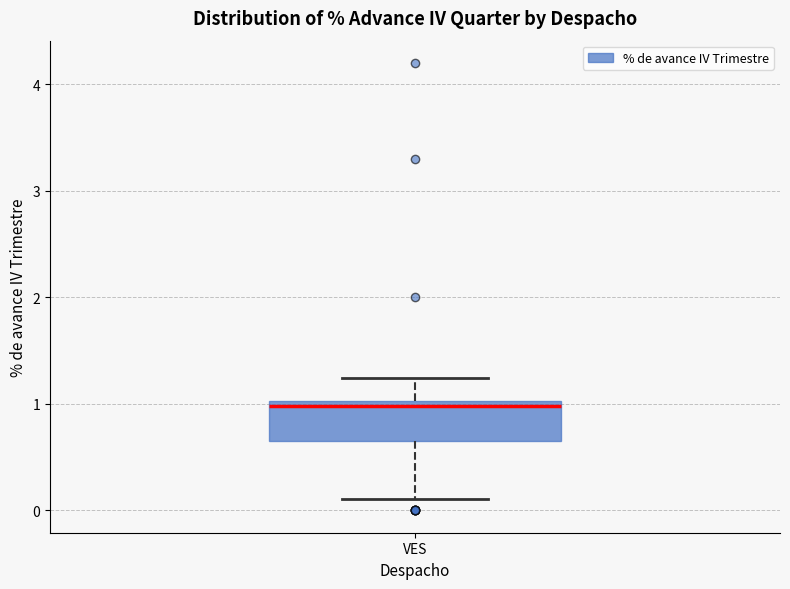

Where does the lower whisker of the box for VES end on the y-axis? The values are not printed on the chart, so give them approximately, as read against the axis.

0.1